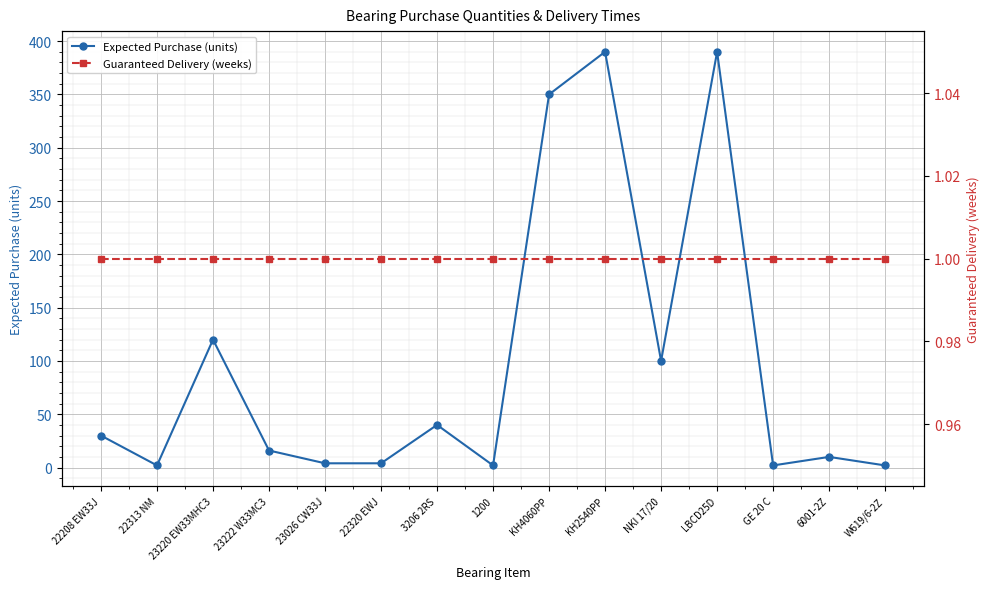

The value of Guaranteed Delivery (weeks) at 6001-2Z is 0. True or false?

False